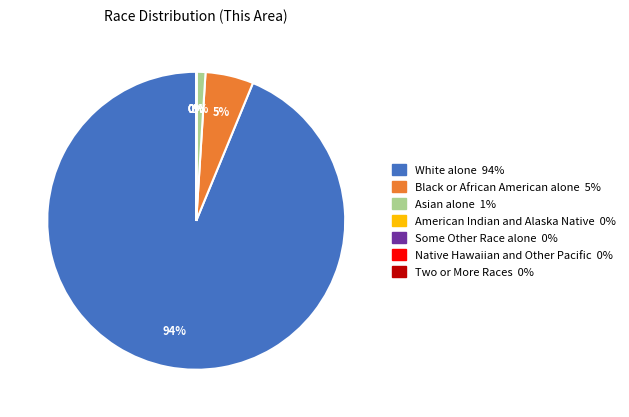

To the nearest percent, what percentage of the pie is Asian alone?

1%